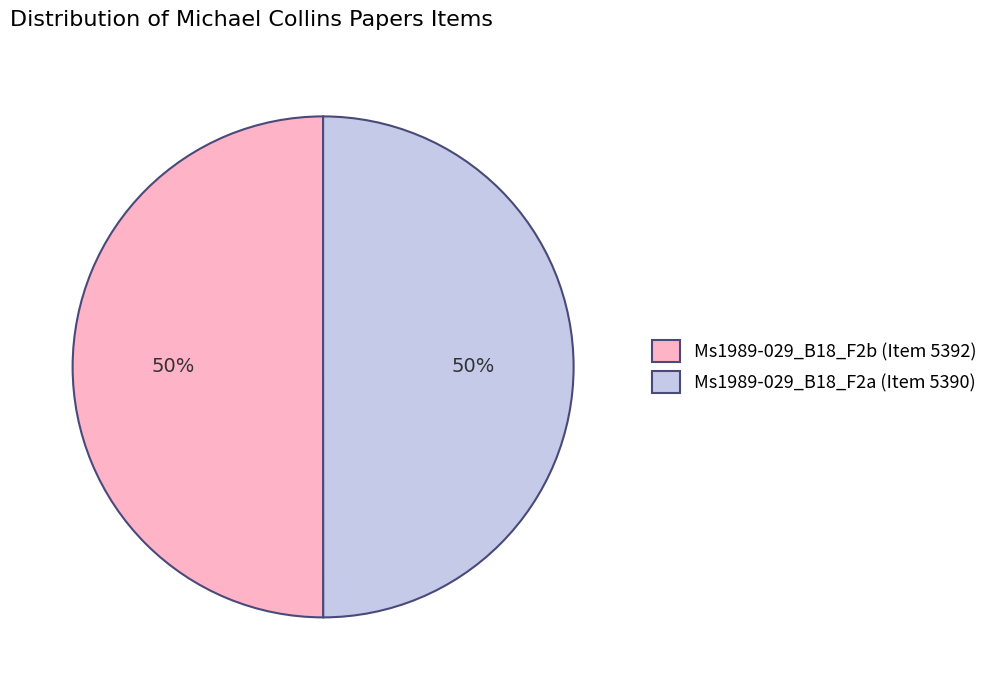

Approximately how many times larger is the value at Ms1989-029_B18_F2a (Item 5390) compared to Ms1989-029_B18_F2b (Item 5392)?

1.0